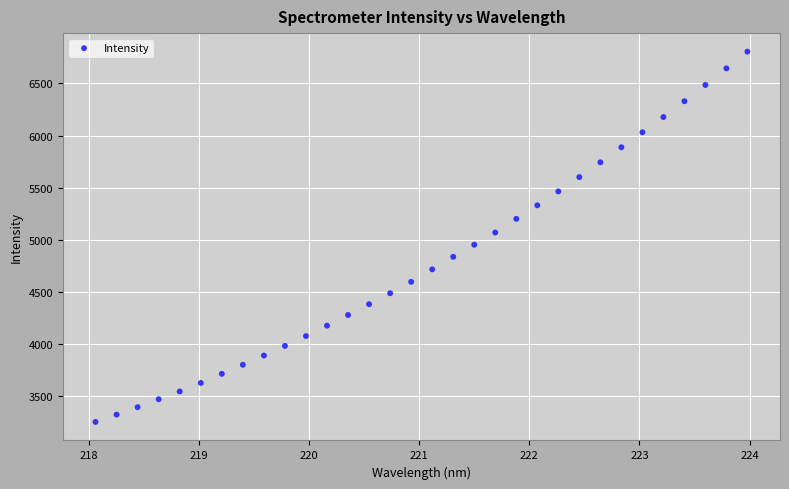

What is the range of X values (max minus min)?

5.9